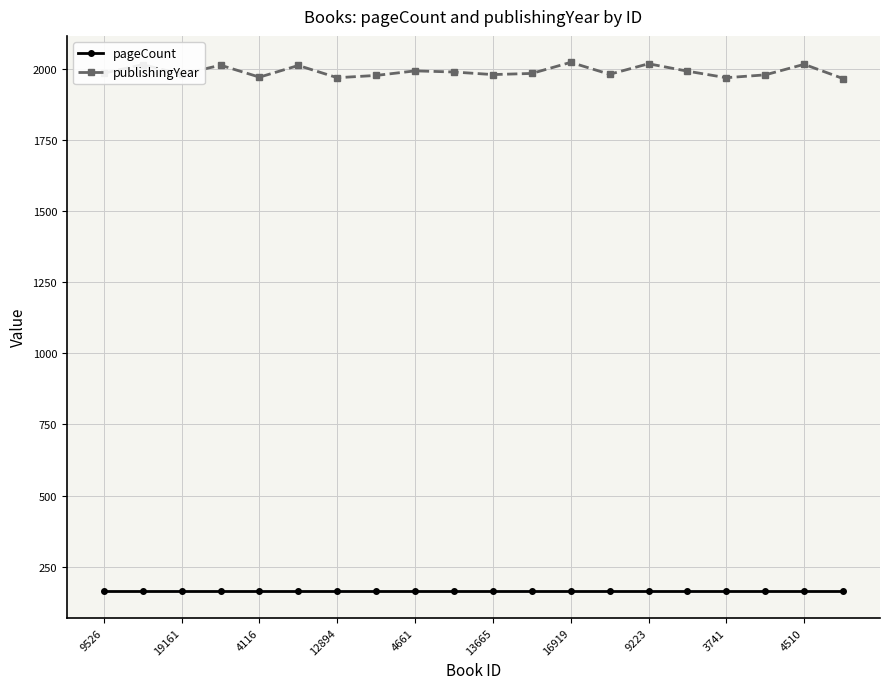

True or false: publishingYear and pageCount cross at least once.

False